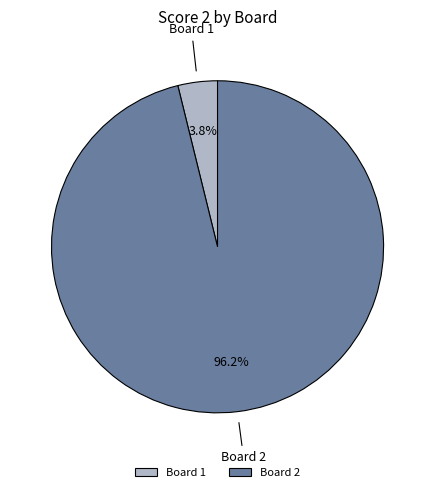

Between Board 2 and Board 1, which is larger?

Board 2